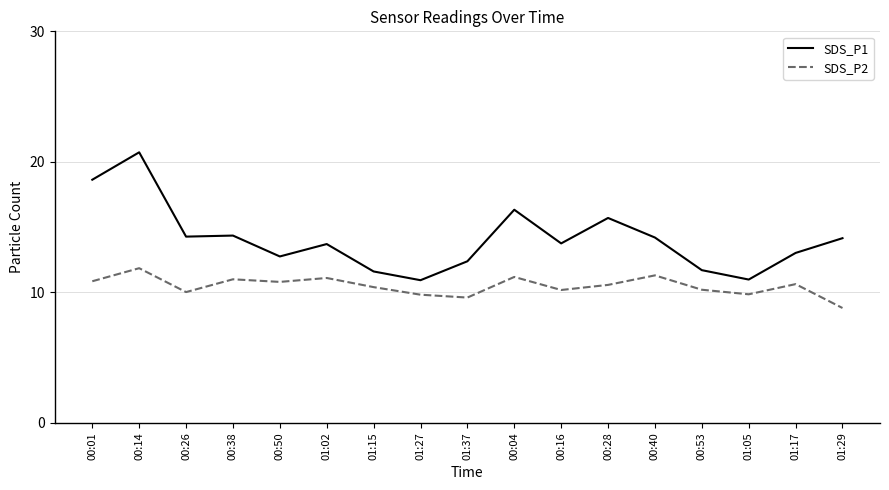

What are all the series names shown in the legend?

SDS_P1, SDS_P2